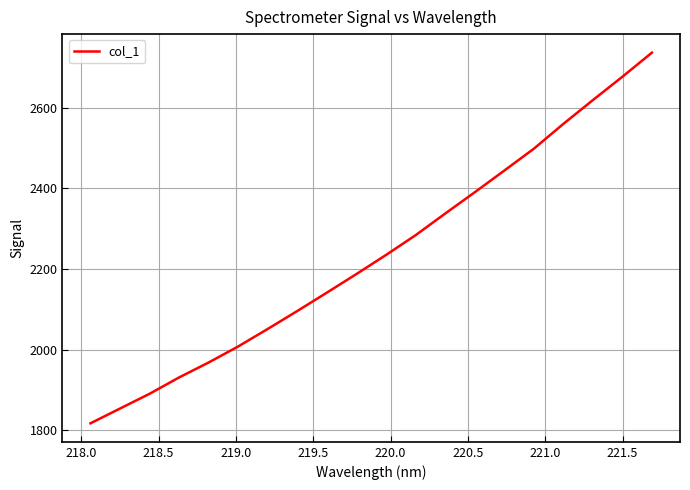

What is the difference between the maximum and minimum values?

920.1